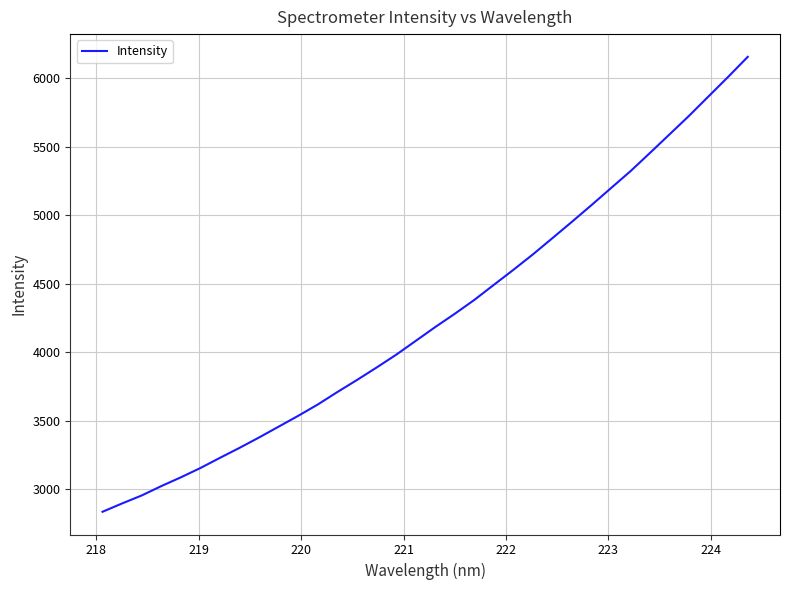

What is the greatest value displayed?

6154.1